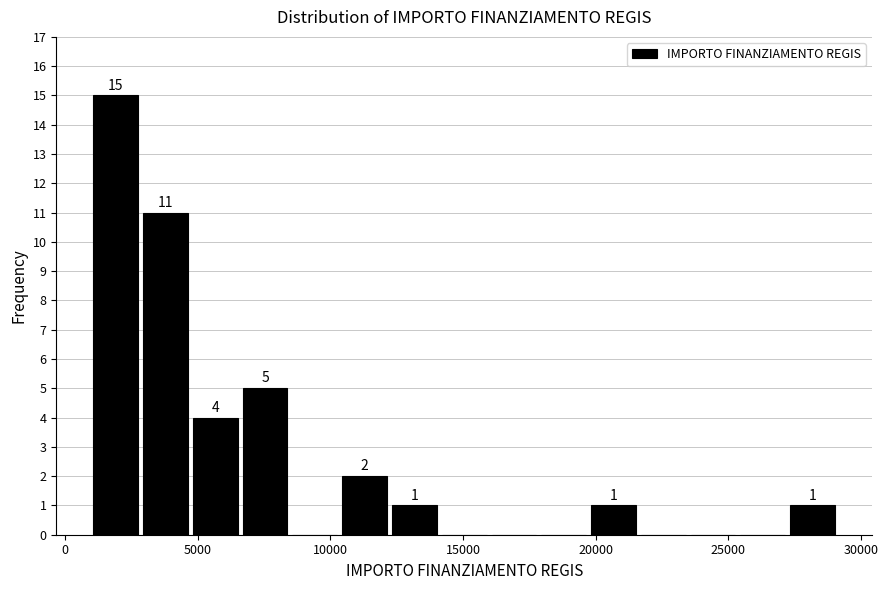

Read against the x-axis, roughly where is the centre of the tallest bar?

2000